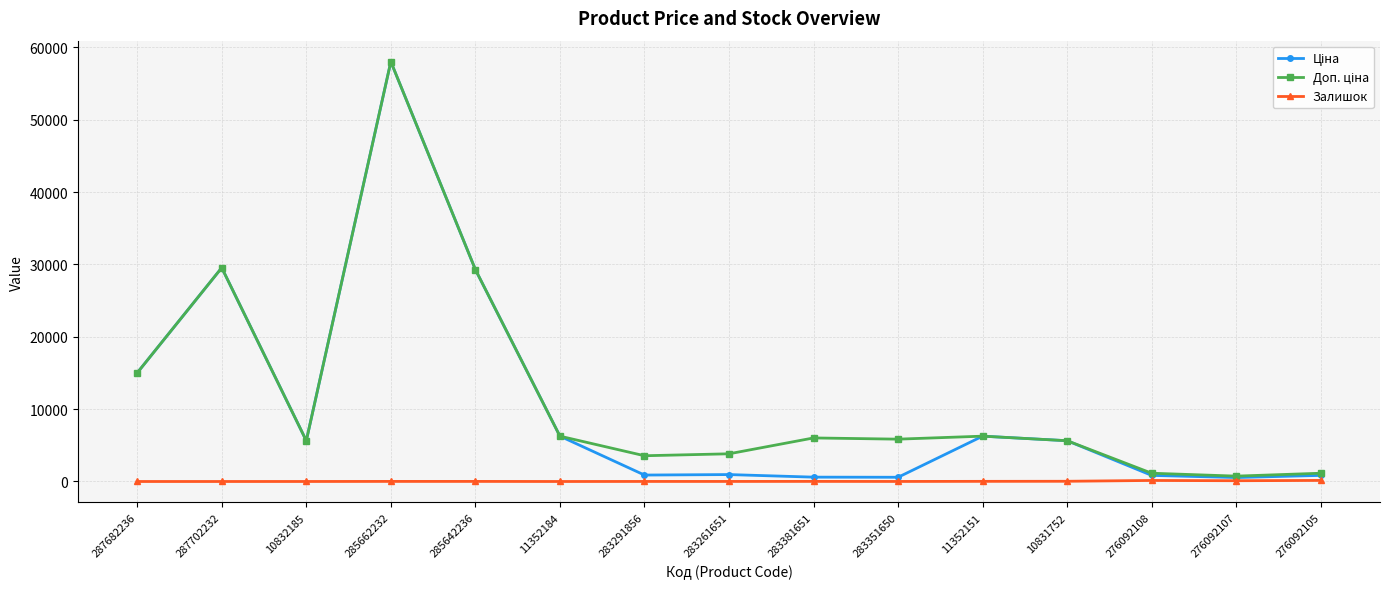

What is the total value across all series at 10831752?

11302.0